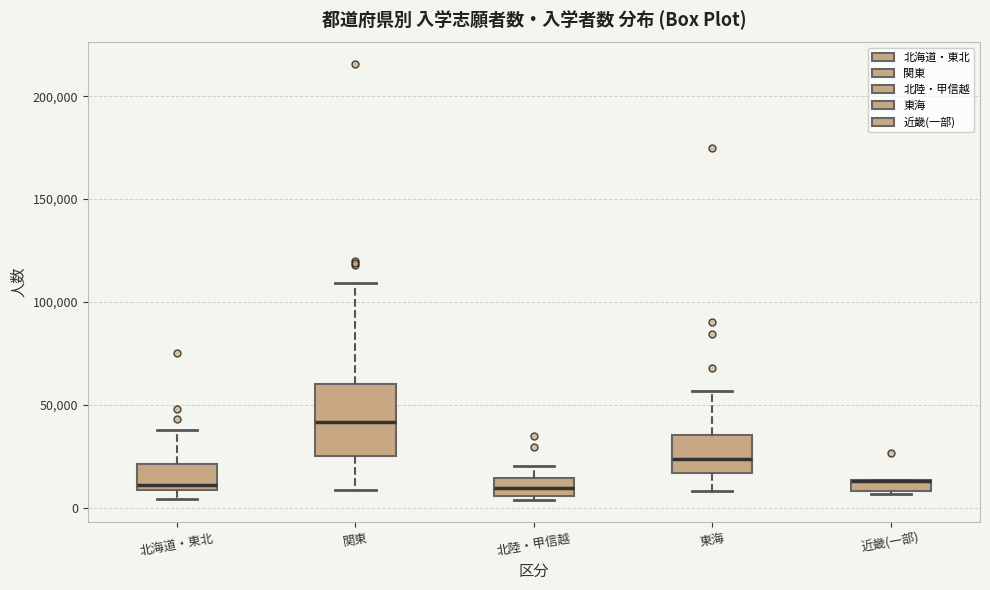

Which box is the tallest, from its lower edge to its upper edge?

関東